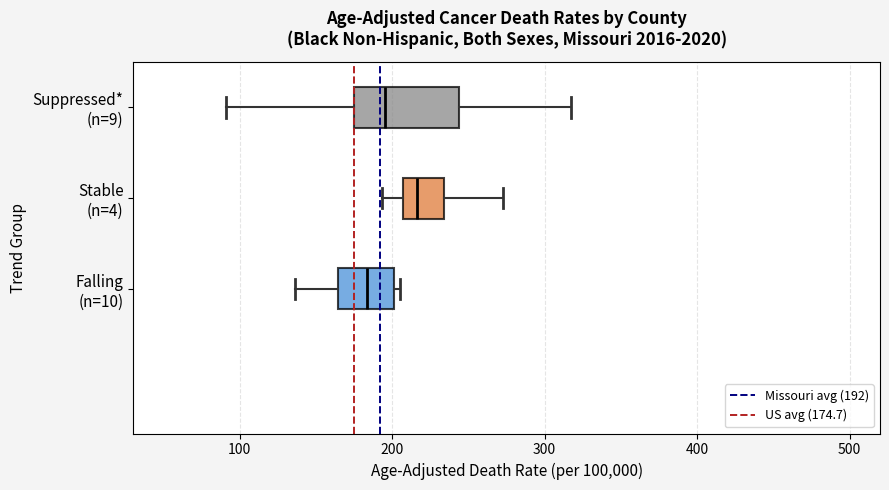

Comparing the boxes themselves (not the whiskers), which one is the widest?

Suppressed* (n=9)